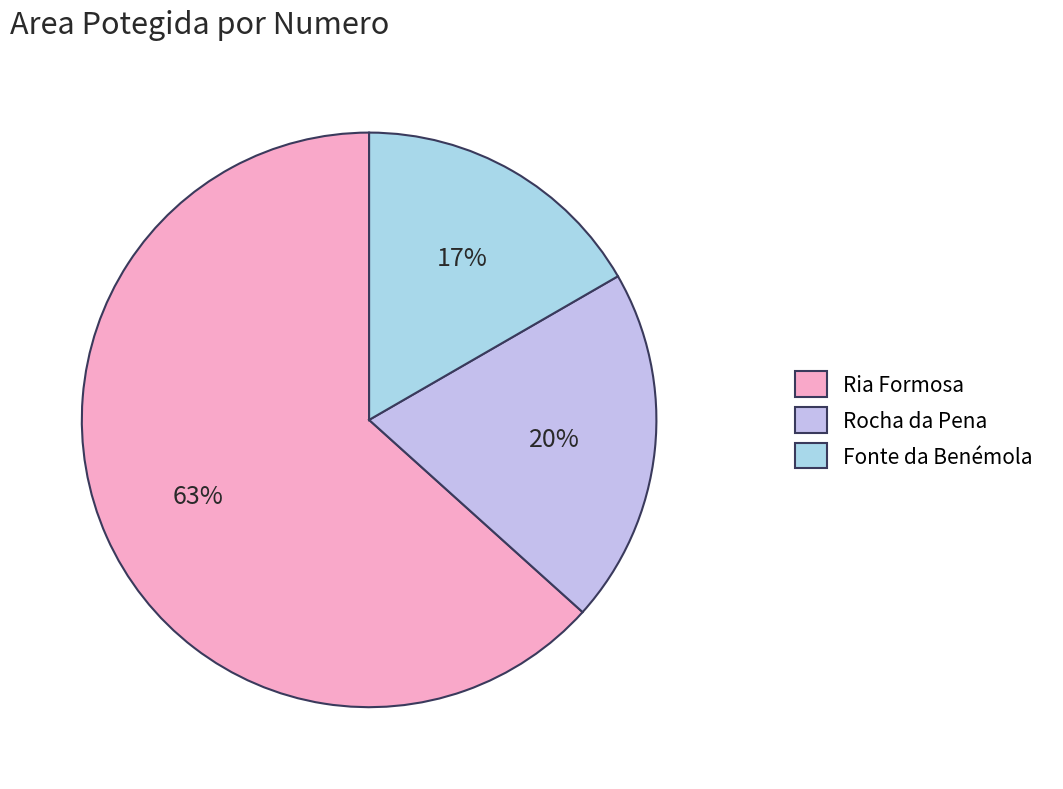

Count the number of slices in the pie.

3